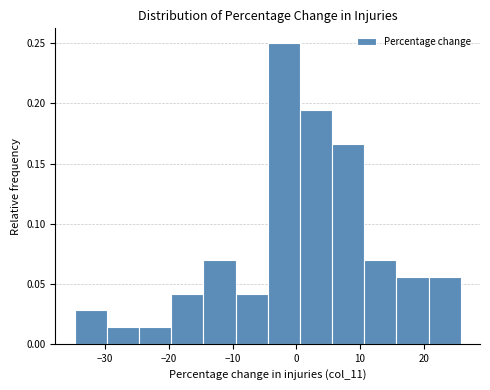

Reading left to right, transcribe this chart: for each bar, give the range it covers on the x-axis and its height. Neither the bar edges nor the heights are printed on the chart, so give them approximately, as read against the axes.

-35 to -30: 0.030
-30 to -25: 0.015
-25 to -20: 0.015
-20 to -15: 0.040
-15 to -10: 0.070
-10 to -4: 0.040
-4 to 1: 0.250
1 to 6: 0.195
6 to 11: 0.165
11 to 16: 0.070
16 to 21: 0.055
21 to 26: 0.055